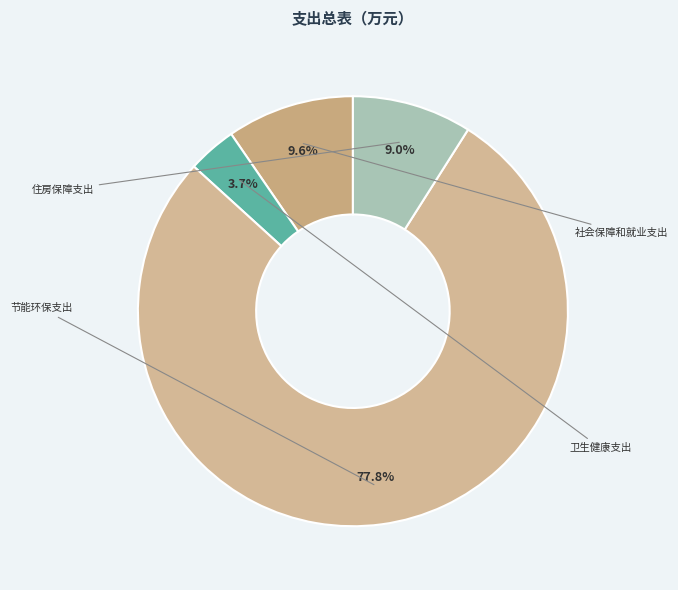

Count the number of slices in the pie.

4